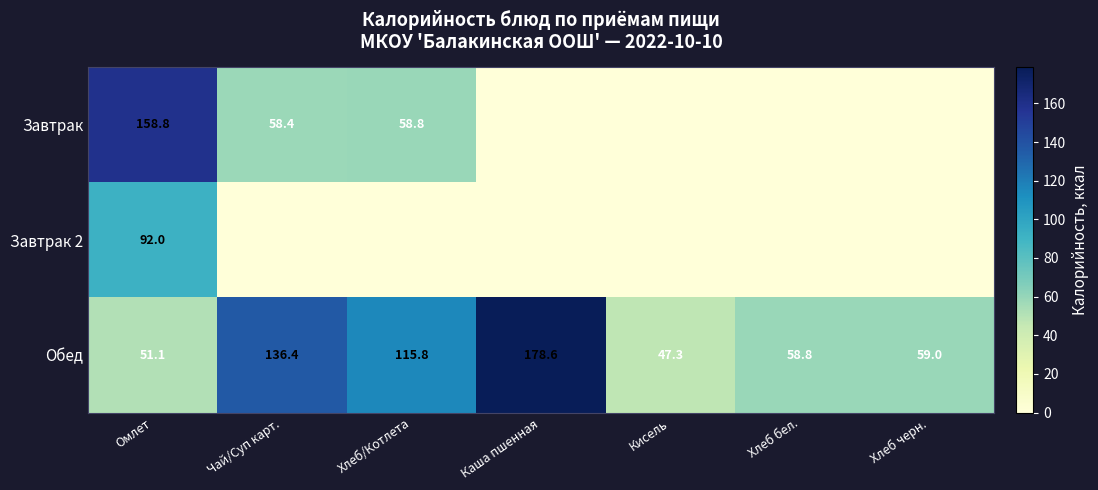

What is the sum of the Обед values at Чай/Суп карт. and Каша пшенная?

315.0